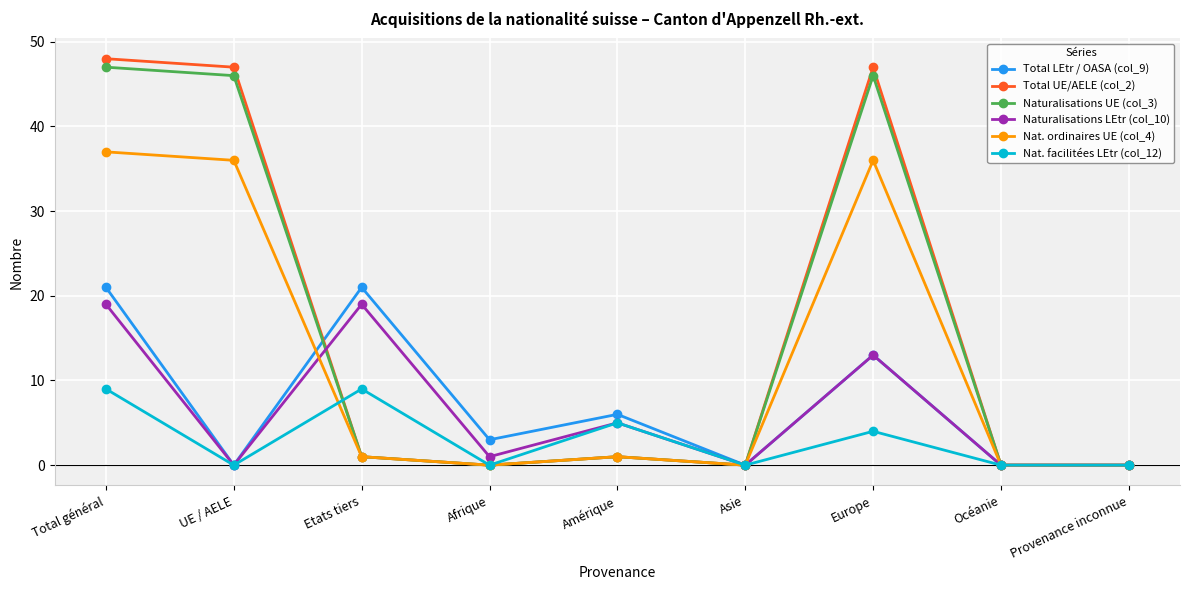

True or false: Total LEtr / OASA (col_9) has a value of 13 at Europe.

True